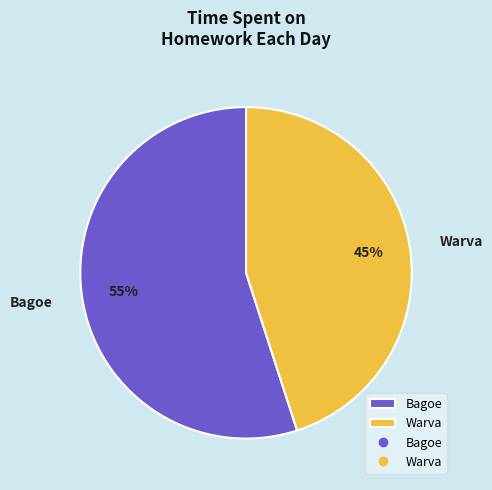

How many slices are in this pie chart?

2